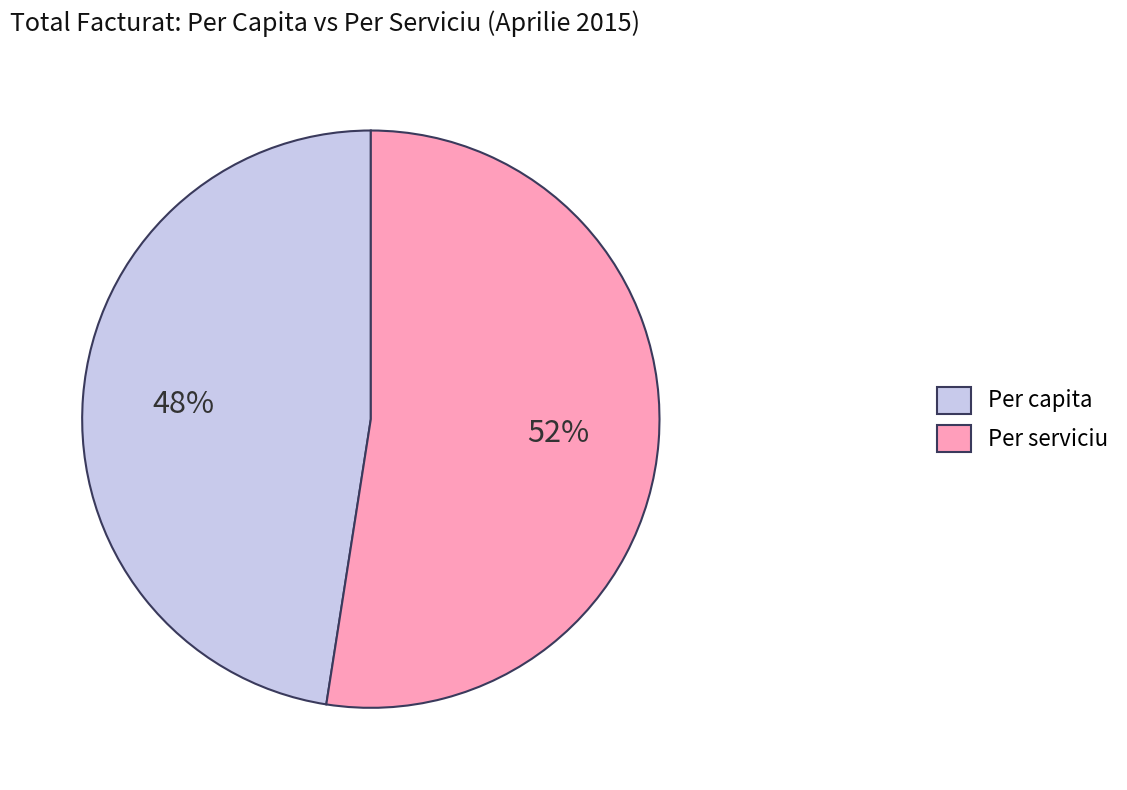

To the nearest percent, what portion does Per serviciu represent?

52%